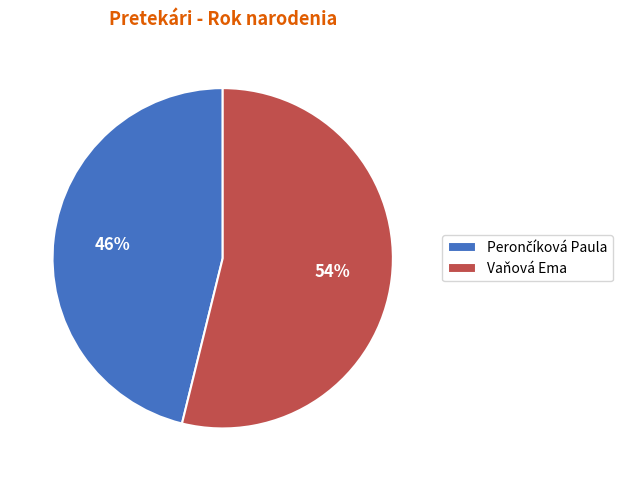

Is there a majority slice in this chart?

Yes